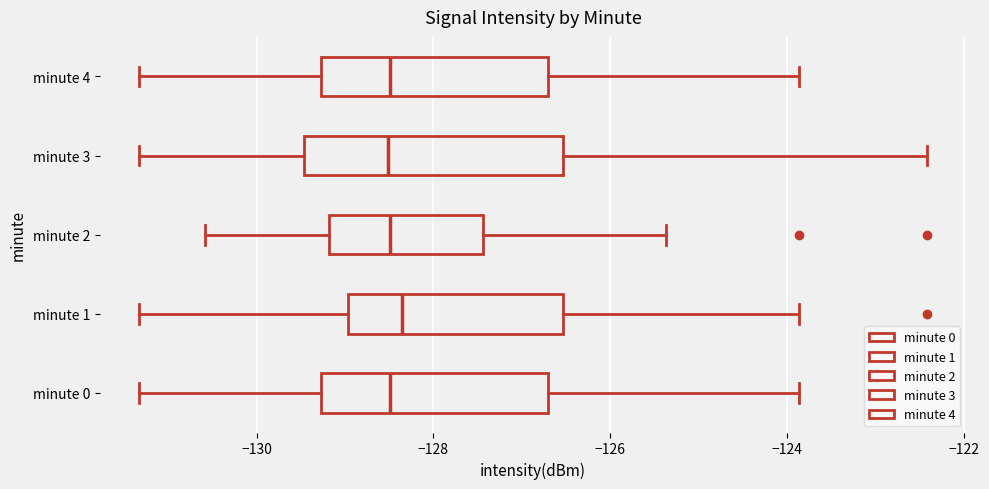

Where is the left edge of the box for minute 2 on the x-axis? The values are not printed on the chart, so give them approximately, as read against the axis.

-129.2